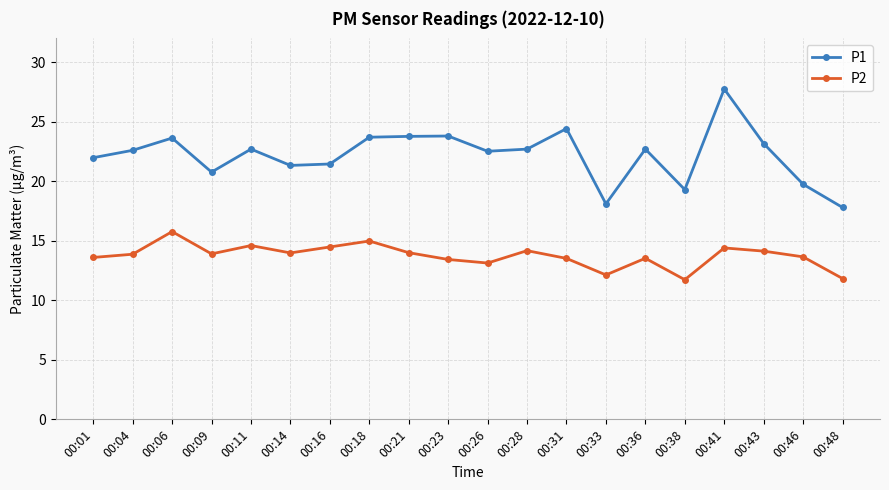

What is the average value of the P2 series?

13.7